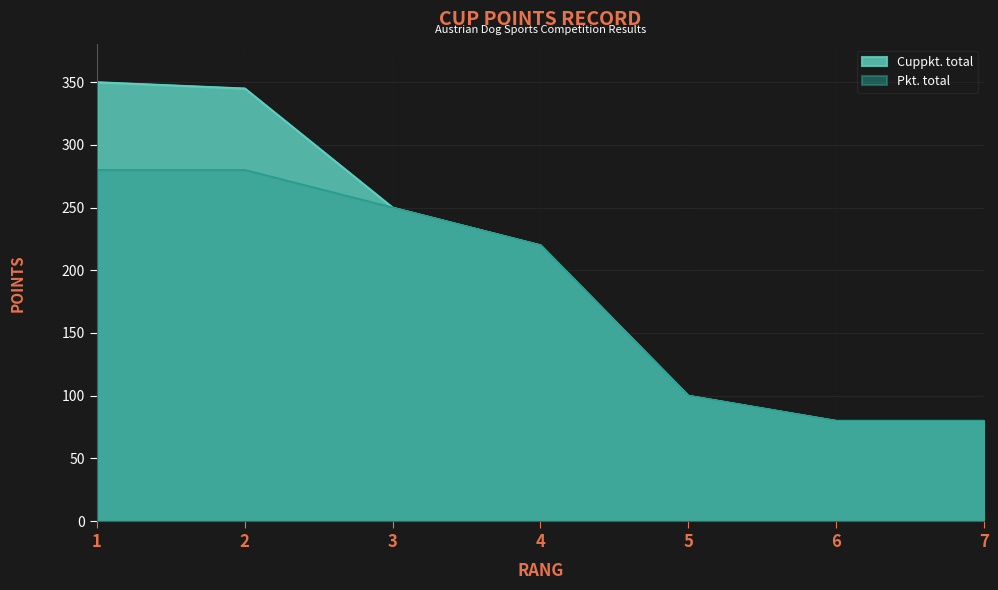

At which category is the sum across all series the highest?

1